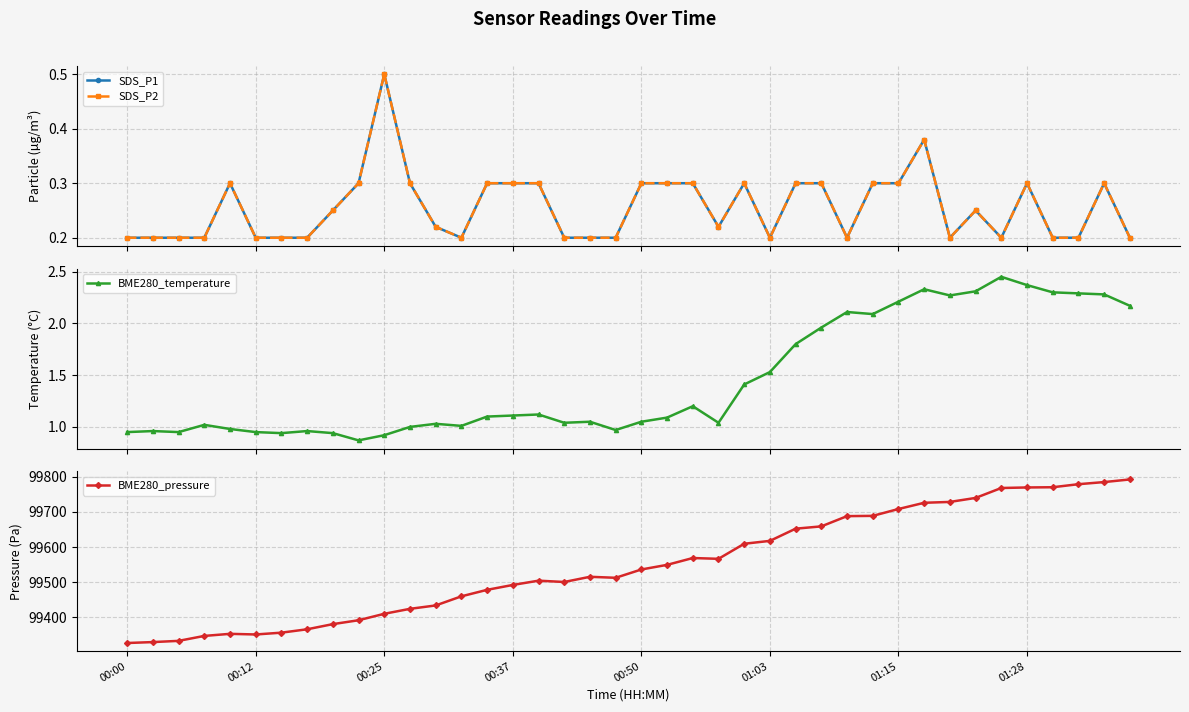

What is the sum of all SDS_P2 values?

10.2